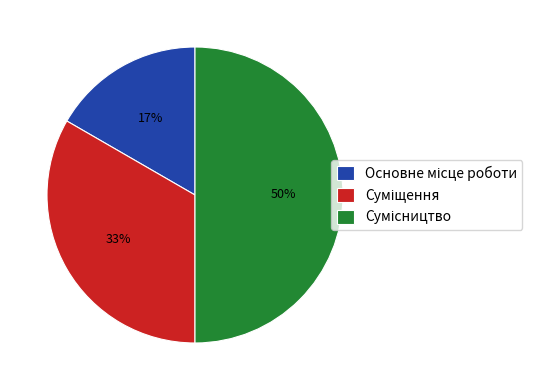

To the nearest percent, what is the difference between the largest and smallest slice percentages?

33%